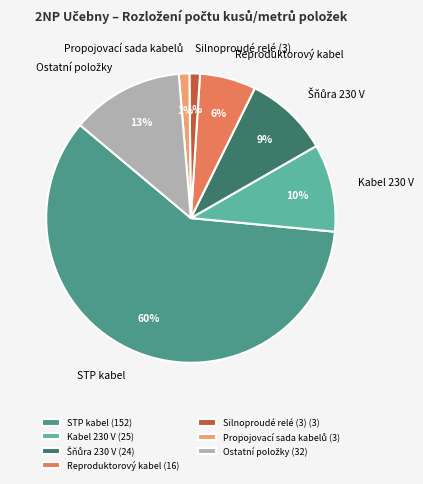

How many slices are in this pie chart?

7